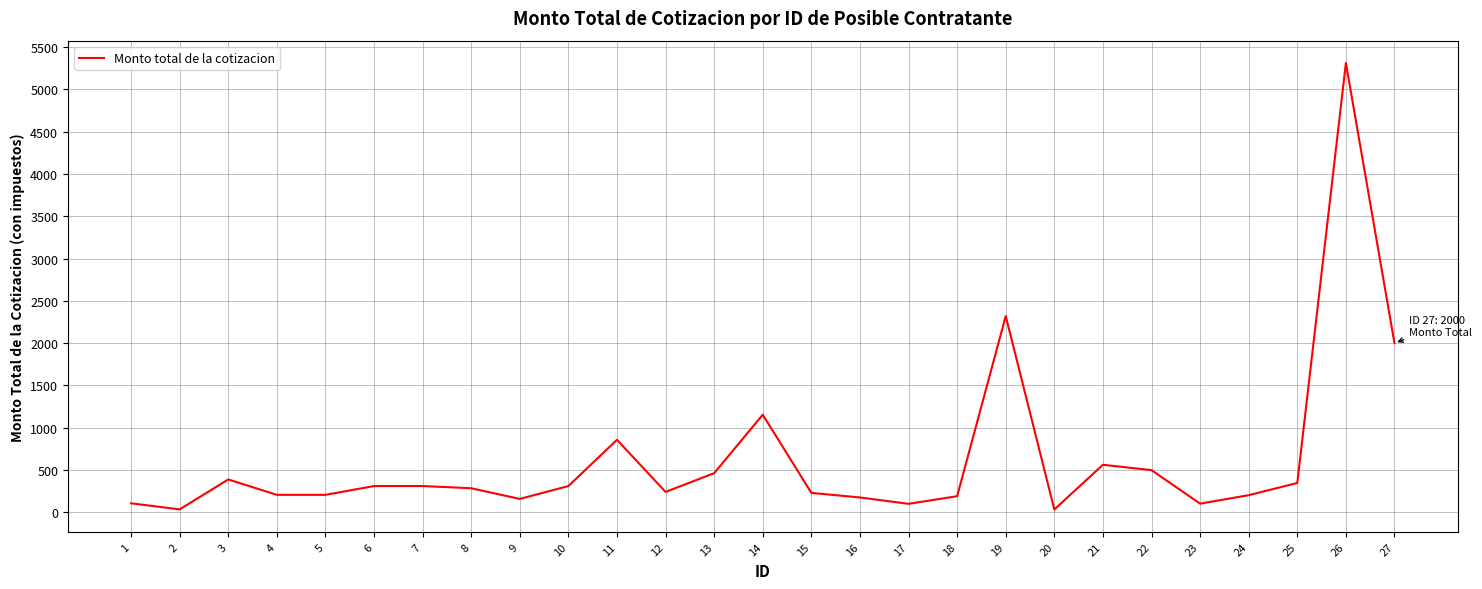

What is the difference between the maximum and minimum values?

5275.0